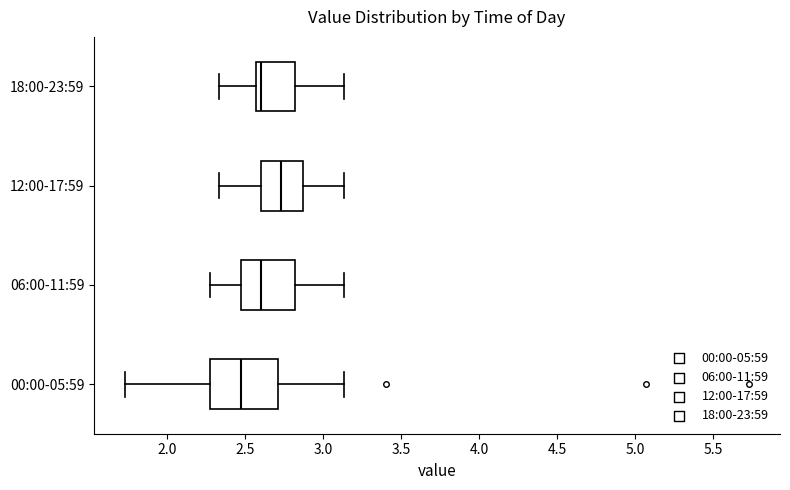

Reading bottom to top, read every box against the x-axis: the position of its median line, the range the box covers, and the ends of its whiskers. The values are not printed on the chart, so give them approximately, as read against the axis.

00:00-05:59: median 2.45, box 2.25 to 2.70, whiskers 1.75 to 3.15
06:00-11:59: median 2.60, box 2.45 to 2.80, whiskers 2.25 to 3.15
12:00-17:59: median 2.75, box 2.60 to 2.85, whiskers 2.35 to 3.15
18:00-23:59: median 2.60, box 2.55 to 2.80, whiskers 2.35 to 3.15